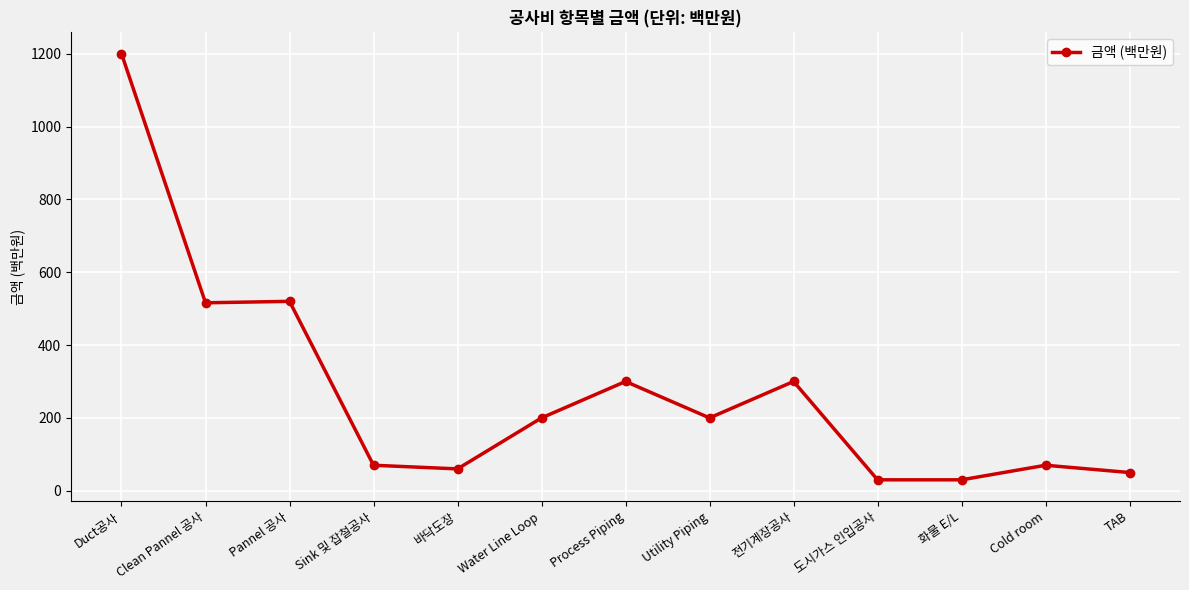

What is the minimum value shown in the chart?

30